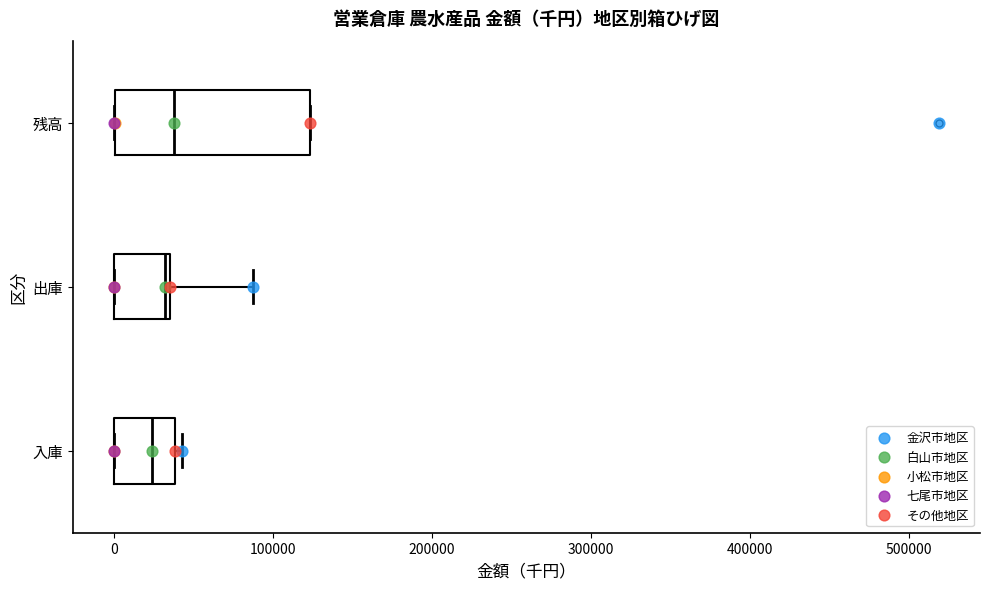

Reading bottom to top, read every box against the x-axis: the position of its median line, the range the box covers, and the ends of its whiskers. The values are not printed on the chart, so give them approximately, as read against the axis.

入庫: median 20000, box 0 to 40000, whiskers 0 to 40000 (just right of the box's right edge)
出庫: median 30000, box 0 to 40000, whiskers 0 to 90000
残高: median 40000, box 0 to 120000, whiskers 0 to 120000